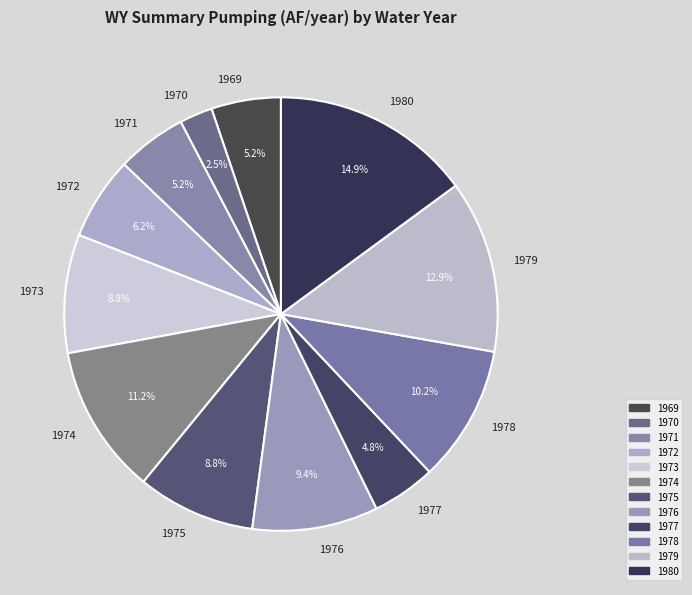

Approximately how many times larger is the value at 1971 compared to 1973?

0.6